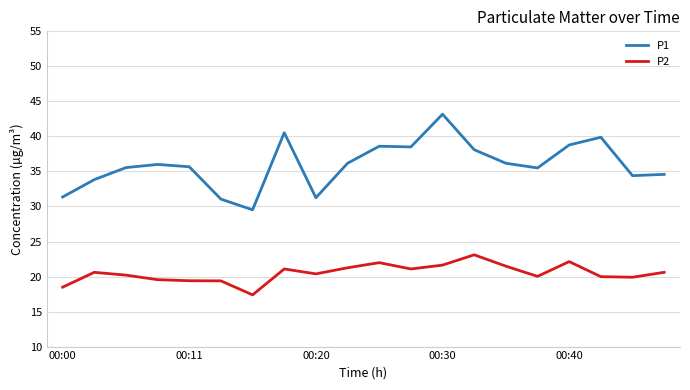

Which series has the widest spread of values?

P1